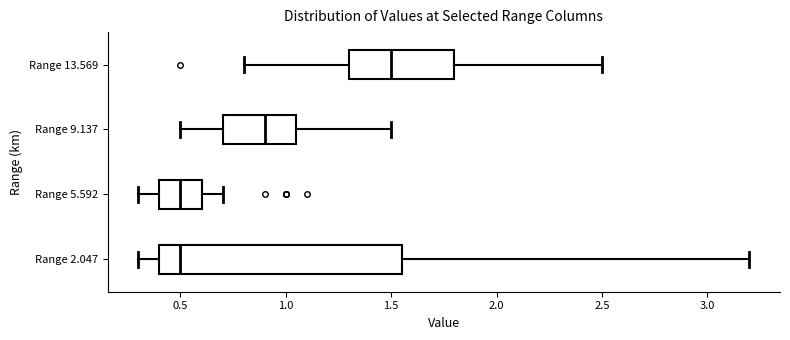

Reading bottom to top, read every box against the x-axis: the position of its median line, the range the box covers, and the ends of its whiskers. The values are not printed on the chart, so give them approximately, as read against the axis.

Range 2.047: median 0.50, box 0.40 to 1.55, whiskers 0.30 to 3.20
Range 5.592: median 0.50, box 0.40 to 0.60, whiskers 0.30 to 0.70
Range 9.137: median 0.90, box 0.70 to 1.05, whiskers 0.50 to 1.50
Range 13.569: median 1.50, box 1.30 to 1.80, whiskers 0.80 to 2.50